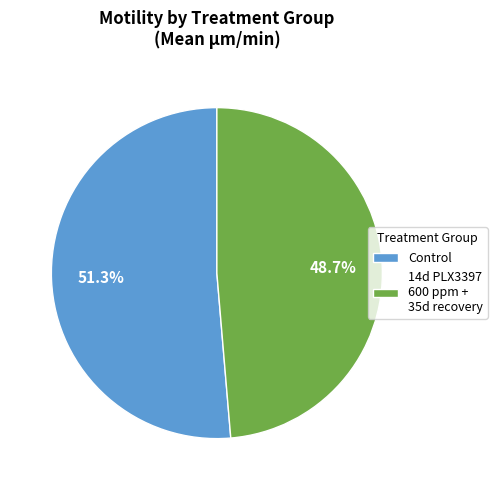

Which has a higher value, 14d PLX3397 600 ppm + 35d recovery or Control?

Control